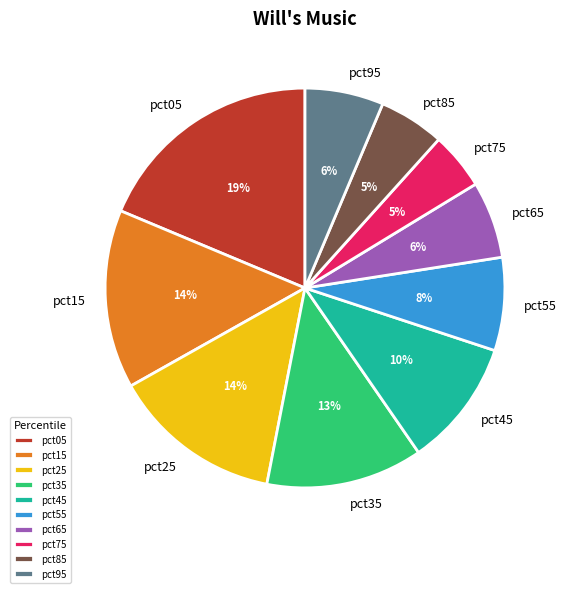

The pct05 slice represents 8% of the pie. True or false?

False